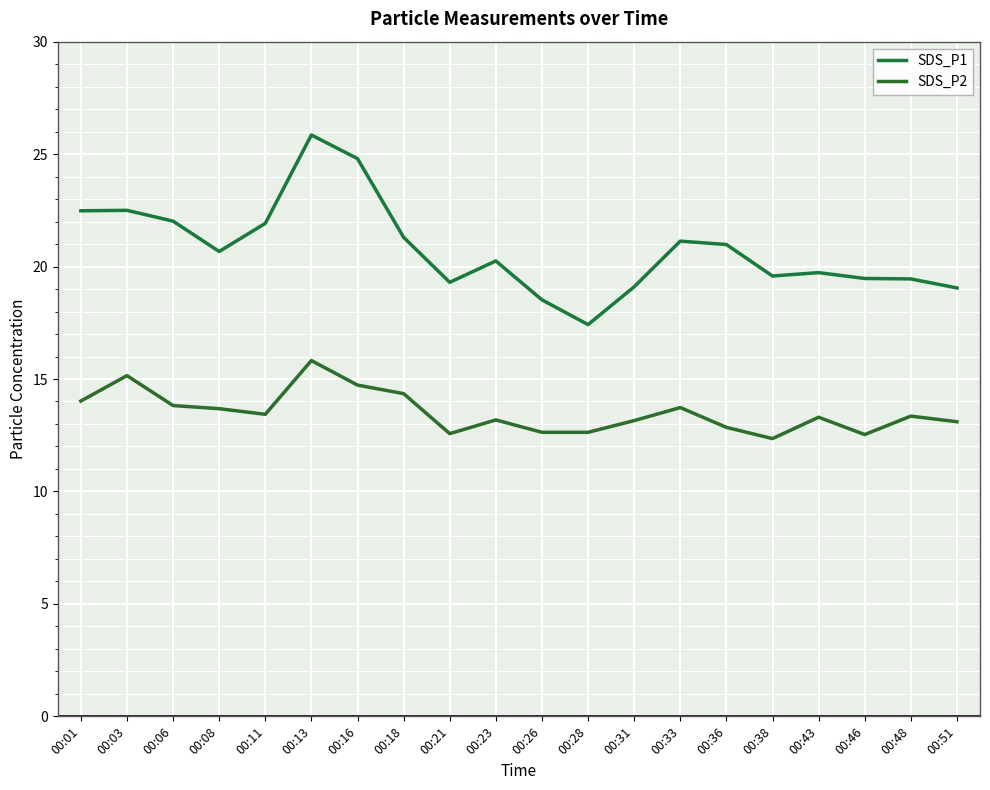

Reading right to left, list all the values displayed in this chart.

SDS_P1: 00:51=19.1	00:48=19.4	00:46=19.5	00:43=19.7	00:38=19.6	00:36=21.0	00:33=21.1	00:31=19.1	00:28=17.4	00:26=18.5	00:23=20.2	00:21=19.3	00:18=21.3	00:16=24.8	00:13=25.9	00:11=21.9	00:08=20.7	00:06=22.0	00:03=22.5	00:01=22.5
SDS_P2: 00:51=13.1	00:48=13.3	00:46=12.5	00:43=13.3	00:38=12.3	00:36=12.8	00:33=13.7	00:31=13.2	00:28=12.6	00:26=12.6	00:23=13.2	00:21=12.6	00:18=14.3	00:16=14.7	00:13=15.8	00:11=13.4	00:08=13.7	00:06=13.8	00:03=15.2	00:01=14.0